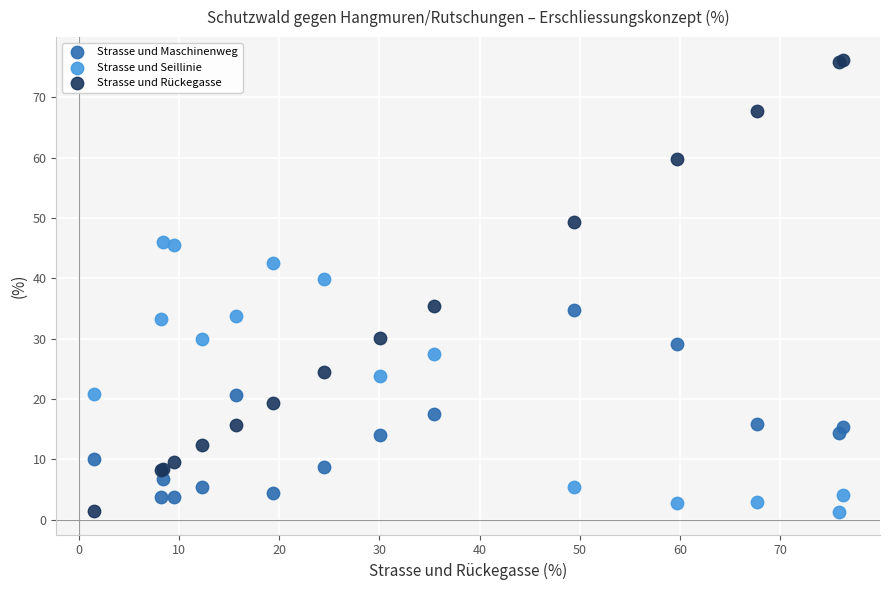

Which series reaches the maximum Y coordinate?

Strasse und Rückegasse